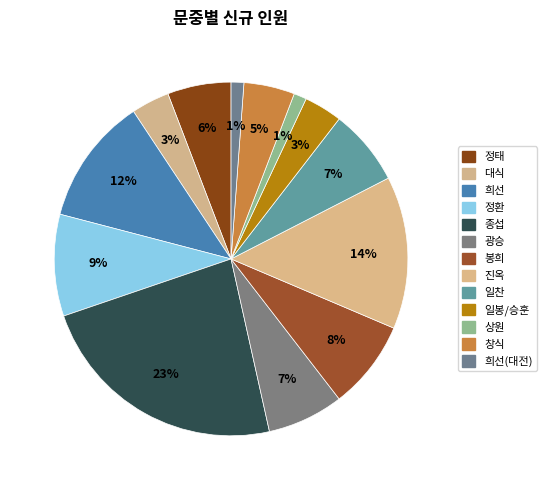

To the nearest percent, what is the combined percentage of 대식 and 정태?

9%